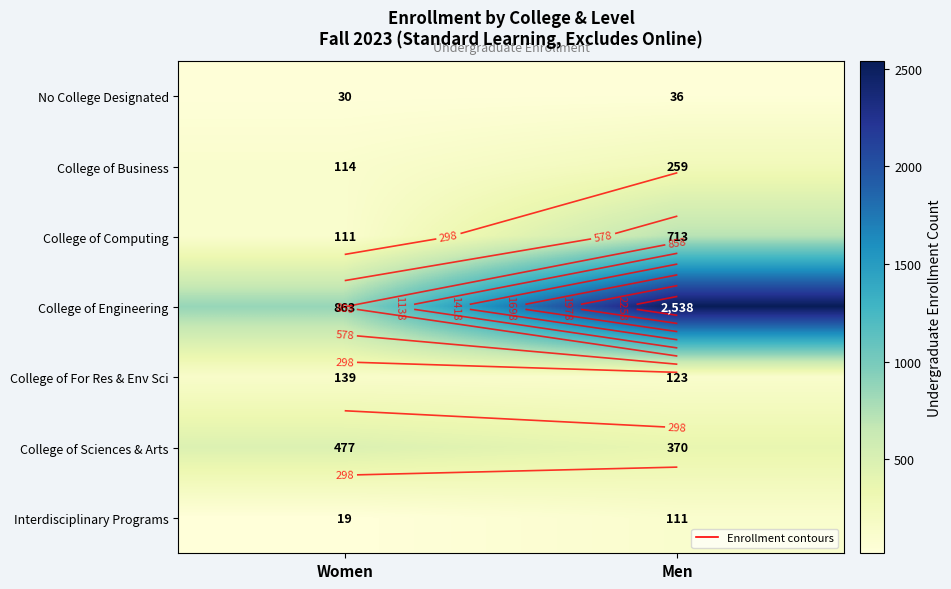

The value of College of Business at Women is 114. True or false?

True